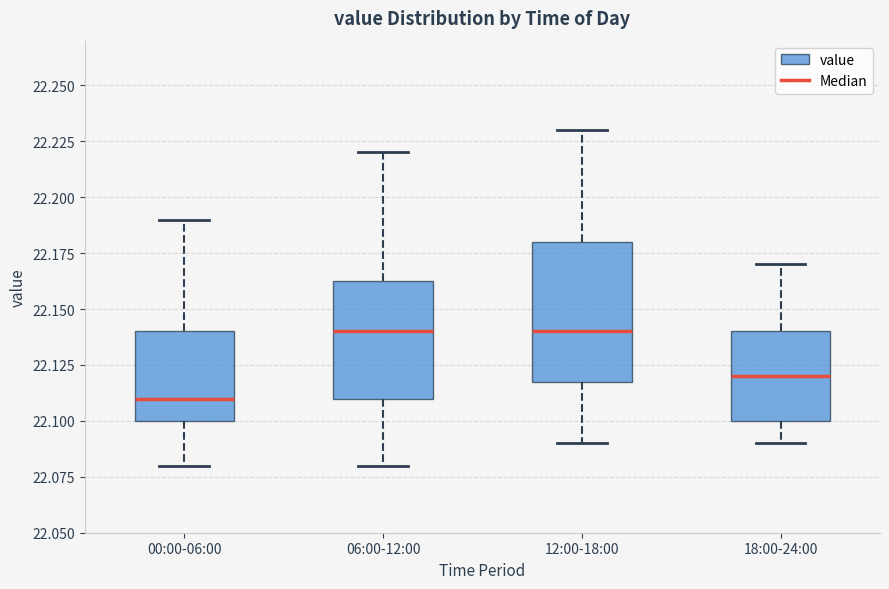

Reading left to right, transcribe this box plot: for each box, give where its median line is, the range the box spans, and where its two whiskers end, as read against the y-axis. The values are not printed on the chart, so give them approximately, as read against the axis.

00:00-06:00: median 22.110, box 22.100 to 22.140, whiskers 22.080 to 22.190
06:00-12:00: median 22.140, box 22.110 to 22.165, whiskers 22.080 to 22.220
12:00-18:00: median 22.140, box 22.120 to 22.180, whiskers 22.090 to 22.230
18:00-24:00: median 22.120, box 22.100 to 22.140, whiskers 22.090 to 22.170